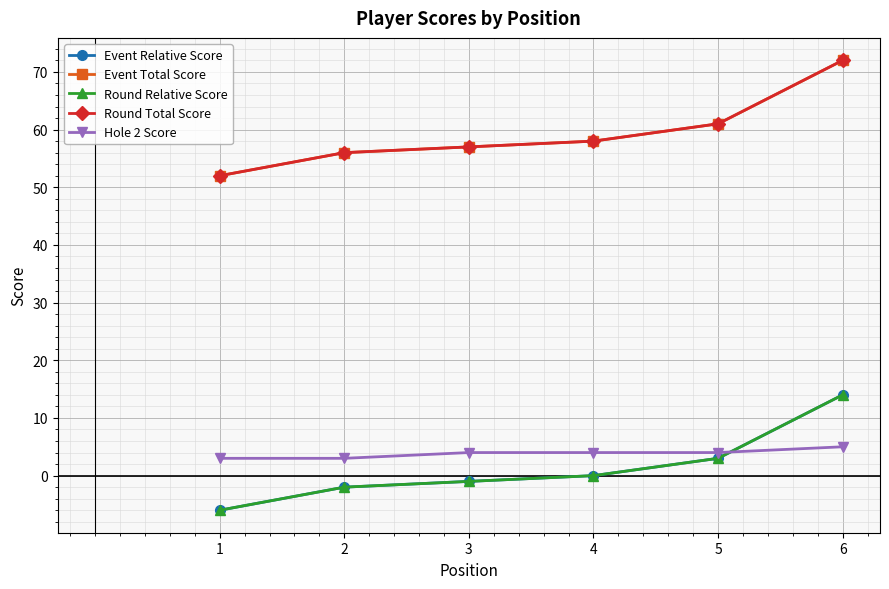

Is this an area chart (filled region under the line)?

No